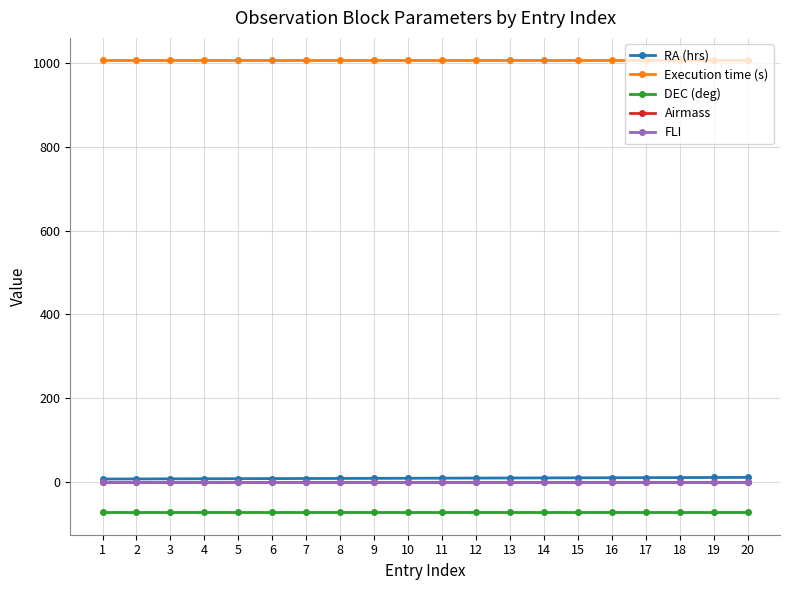

The value of DEC (deg) at 18 is -70.7. True or false?

True